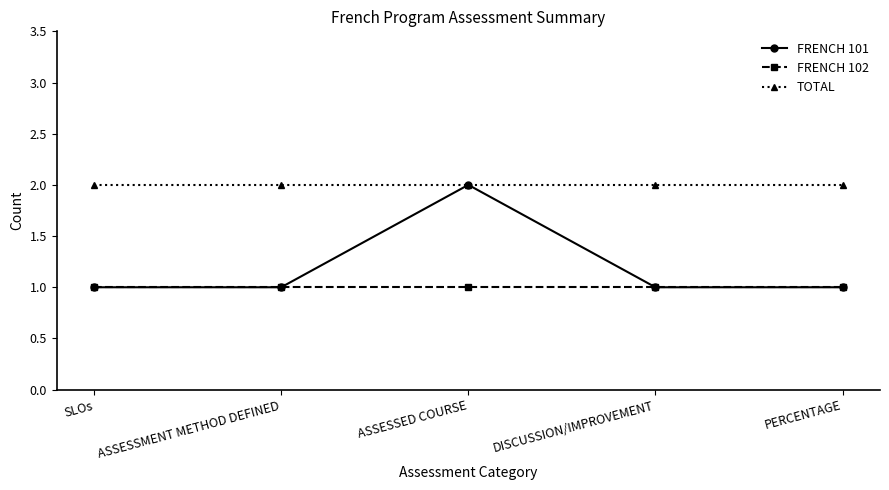

True or false: TOTAL and FRENCH 102 cross at least once.

False